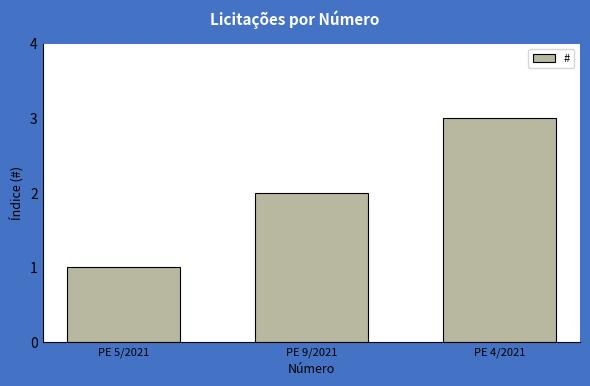

What is the value of the 3rd bar from the left?

3